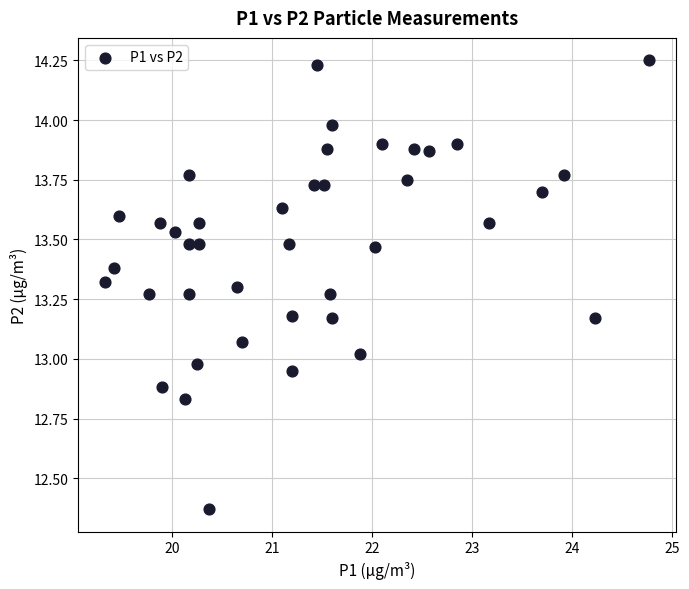

What is the range of X values (max minus min)?

5.4